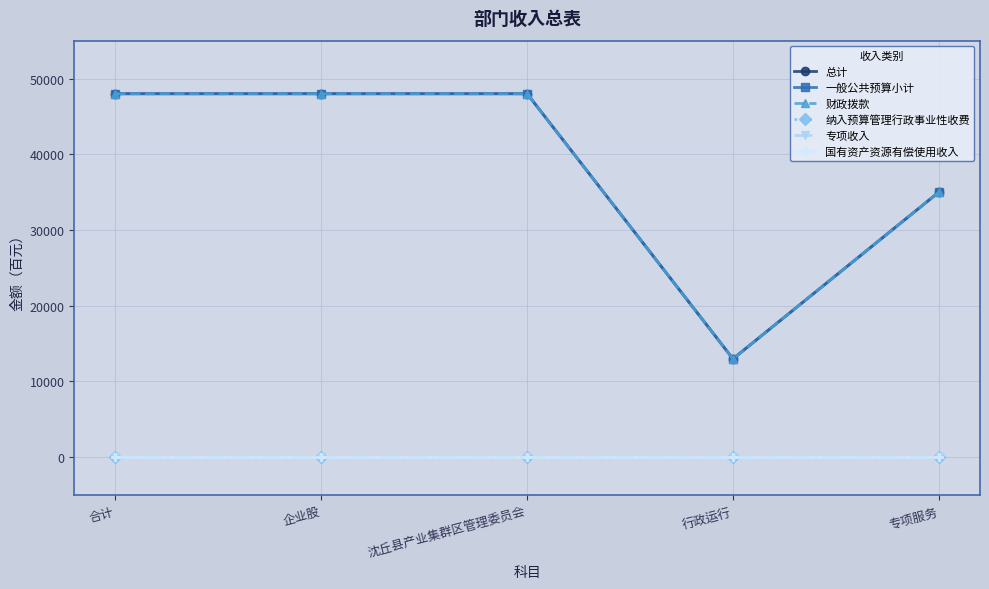

True or false: 财政拨款 and 专项收入 intersect in this chart.

False